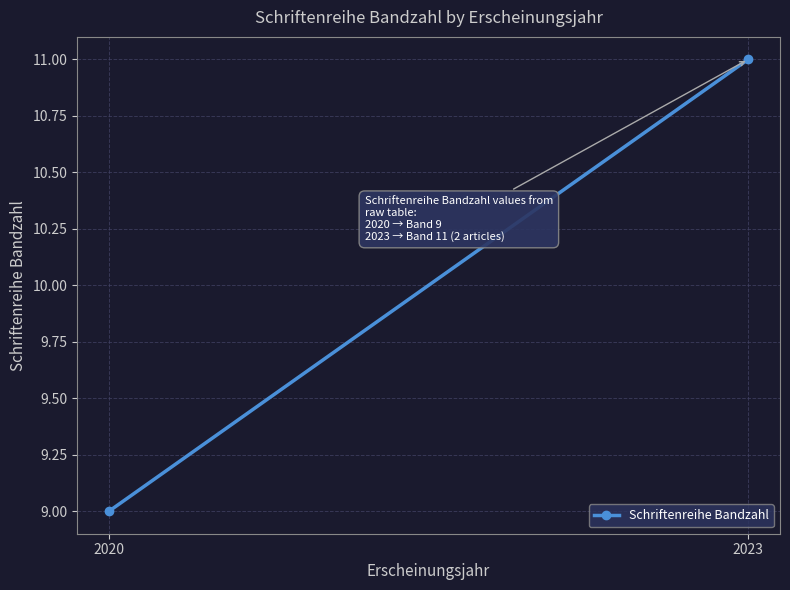

How many values are below 11?

1